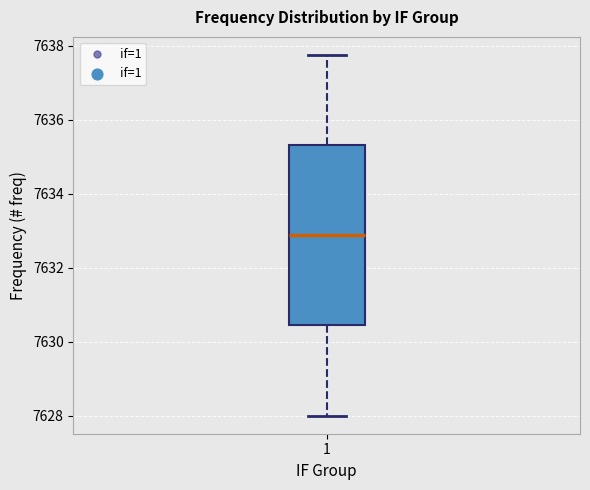

Read this box plot against the y-axis: the position of the median line, the range covered by the box, and the ends of both whiskers. The values are not printed on the chart, so give them approximately, as read against the axis.

median 7632.8, box 7630.4 to 7635.4, whiskers 7628.0 to 7637.8